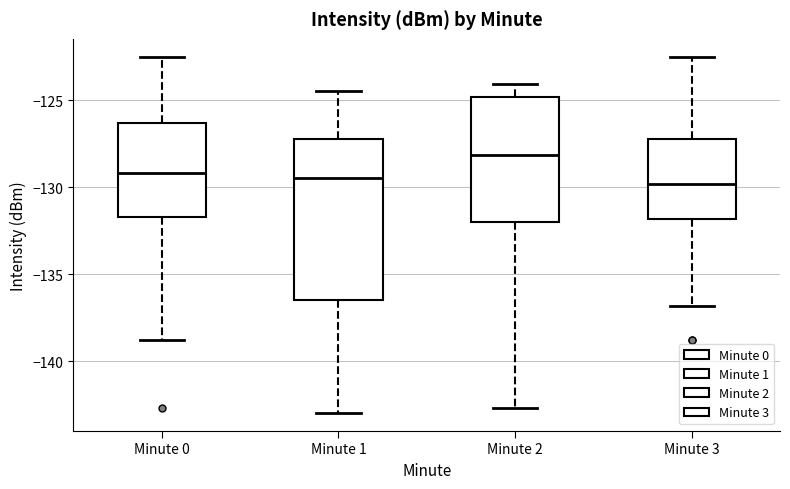

Reading left to right, read every box against the y-axis: the position of its median line, the range the box covers, and the ends of its whiskers. The values are not printed on the chart, so give them approximately, as read against the axis.

Minute 0: median -129.0, box -131.5 to -126.5, whiskers -139.0 to -122.5
Minute 1: median -129.5, box -136.5 to -127.5, whiskers -143.0 to -124.5
Minute 2: median -128.0, box -132.0 to -125.0, whiskers -142.5 to -124.0
Minute 3: median -130.0, box -132.0 to -127.0, whiskers -137.0 to -122.5